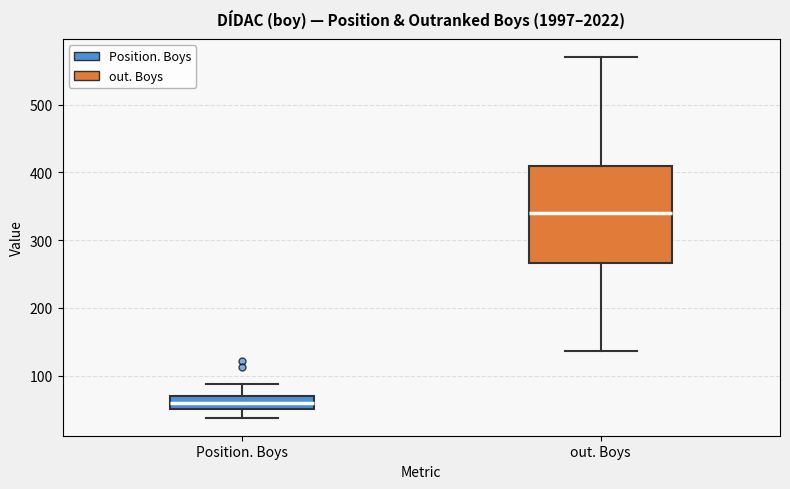

Which box's median line is the lowest?

Position. Boys